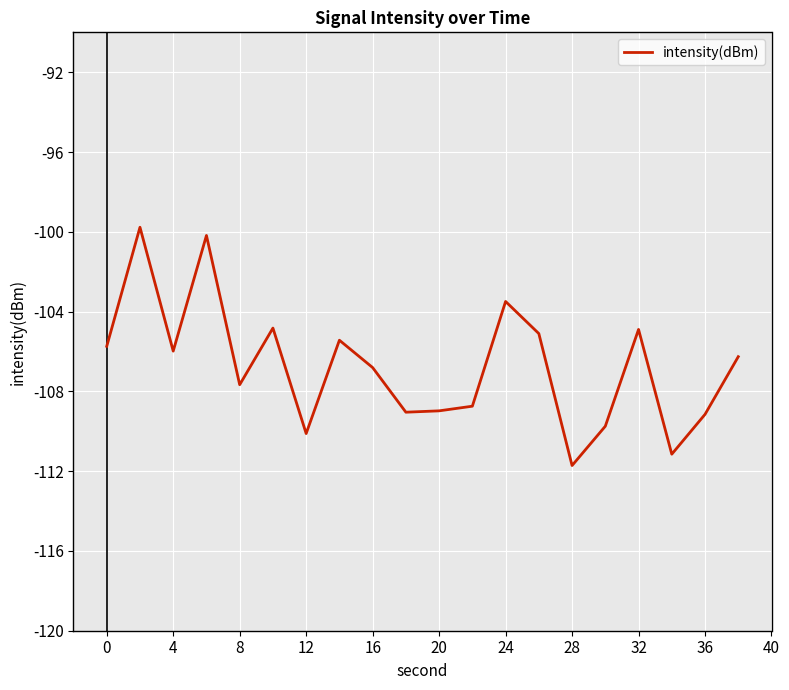

What is the maximum value shown in the chart?

-99.8